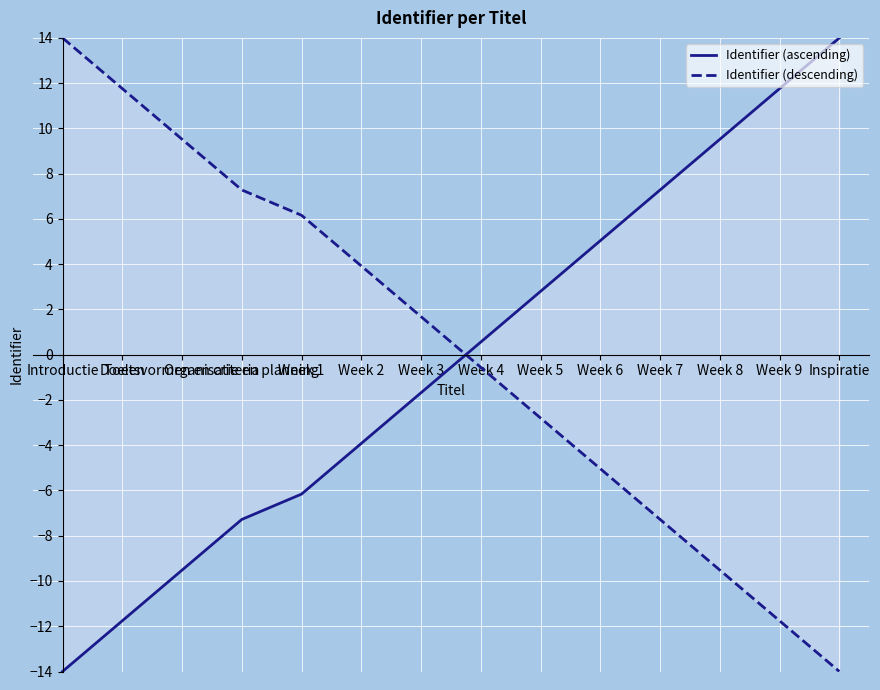

What is the minimum value shown in the chart?

-14.0